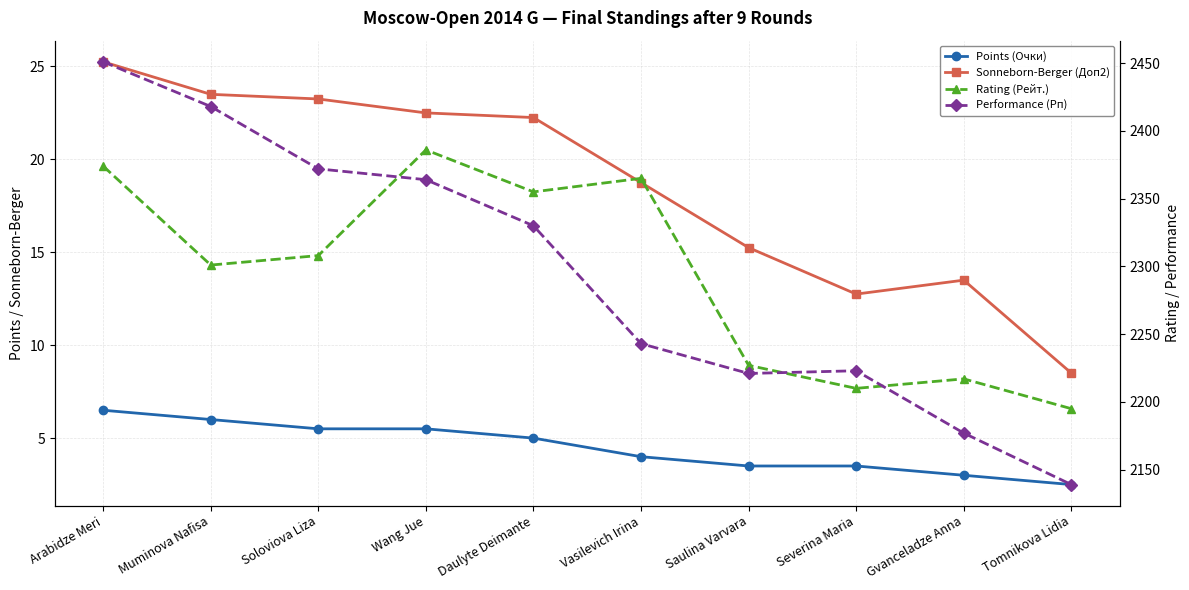

Is this an area chart (filled region under the line)?

No